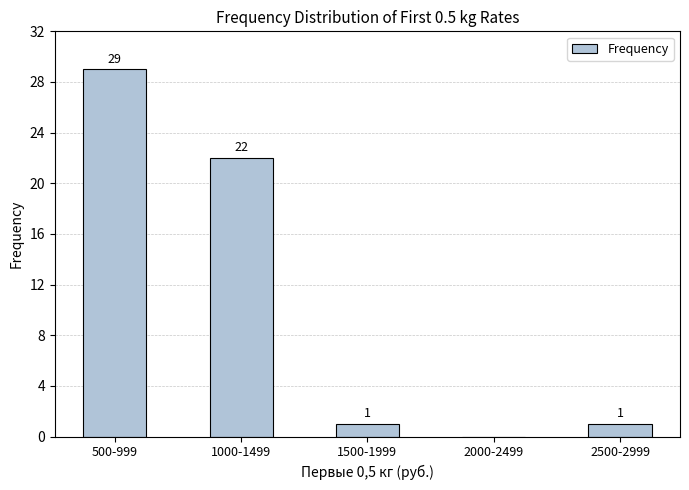

Reading left to right, list all the values displayed in this chart.

500-999=29	1000-1499=22	1500-1999=1	2000-2499=0	2500-2999=1